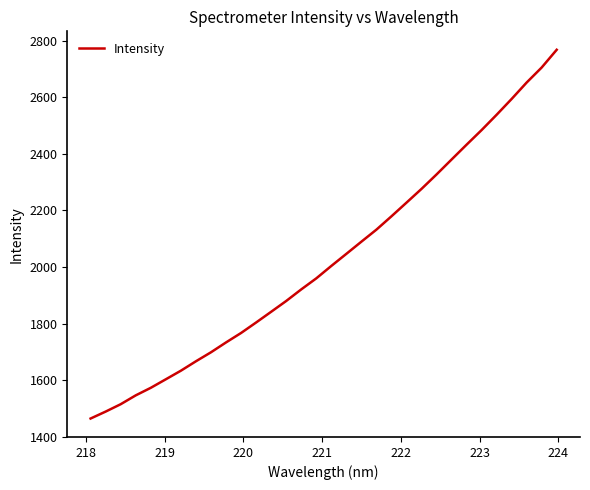

What is the greatest value displayed?

2767.9